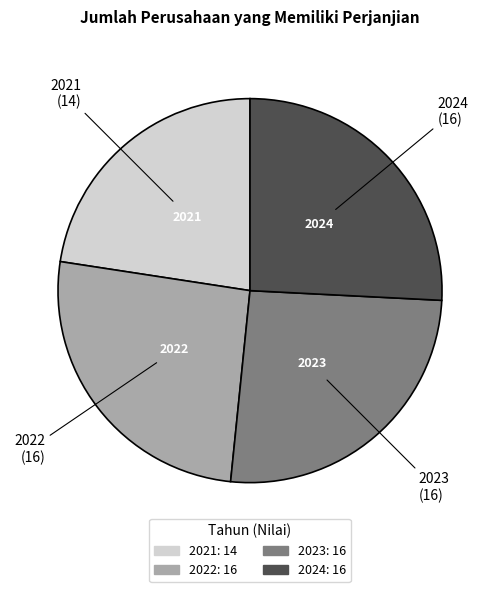

Does any single category account for the majority?

No